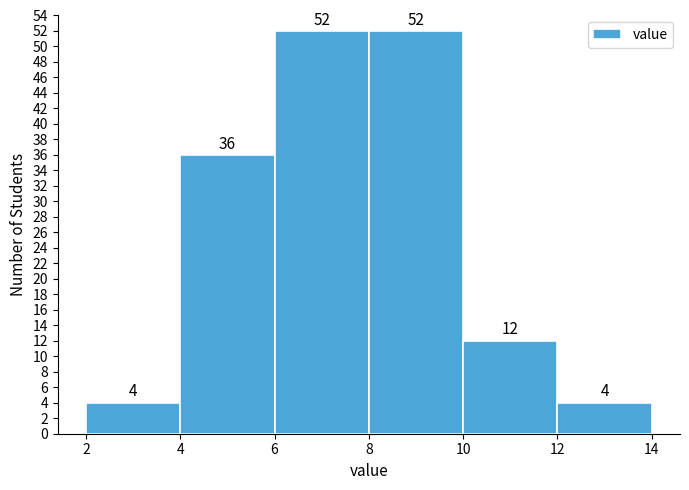

What is the height of the bar covering 8 to 10 on the x-axis?

52